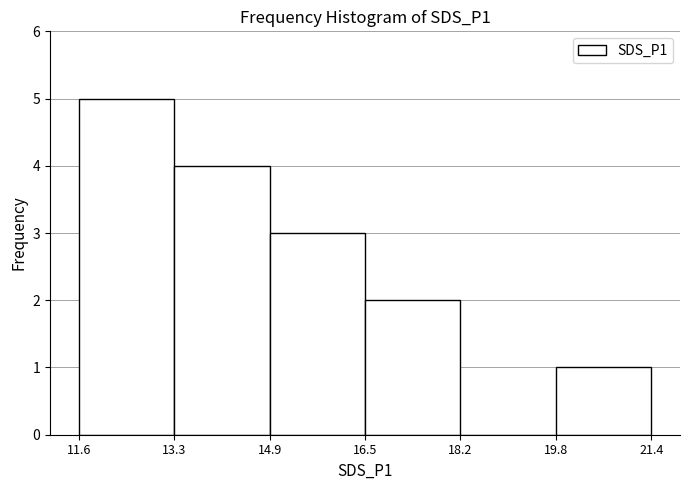

Reading left to right, list every bar in this chart as the range it spans on the x-axis followed by its height. The values are not printed on the chart, so give them approximately, as read against the axis.

11.6 to 13.3: 5
13.3 to 14.9: 4
14.9 to 16.5: 3
16.5 to 18.2: 2
18.2 to 19.8: 0
19.8 to 21.4: 1